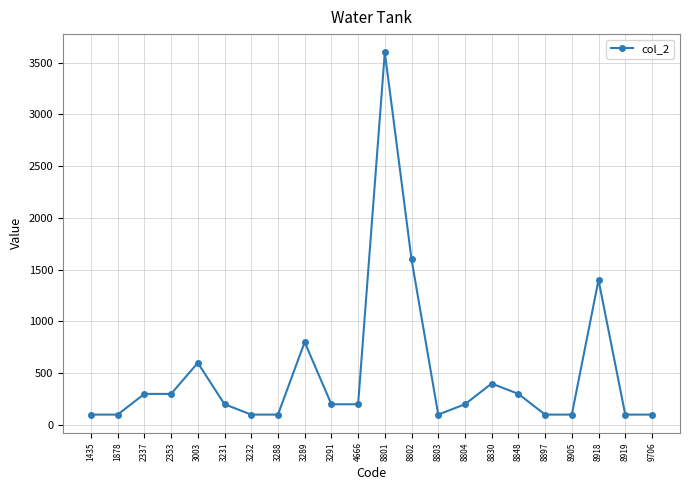

Reading left to right, extract all data points from this chart.

1435=100	1878=100	2337=300	2353=300	3003=600	3231=200	3232=100	3288=100	3289=800	3291=200	4666=200	8801=3600	8802=1600	8803=100	8804=200	8830=400	8848=300	8897=100	8905=100	8918=1400	8919=100	9706=100